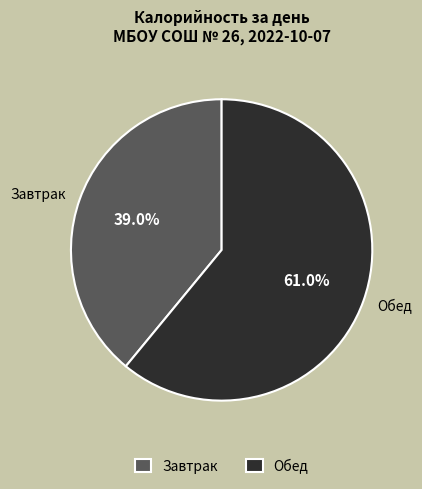

Which slice is the largest?

Обед